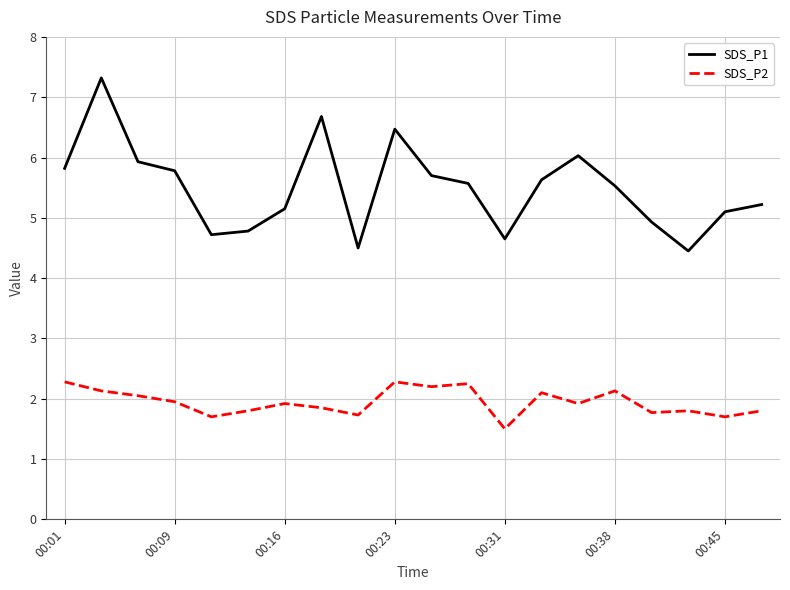

List the series in order of their overall mean, highest first.

SDS_P1, SDS_P2